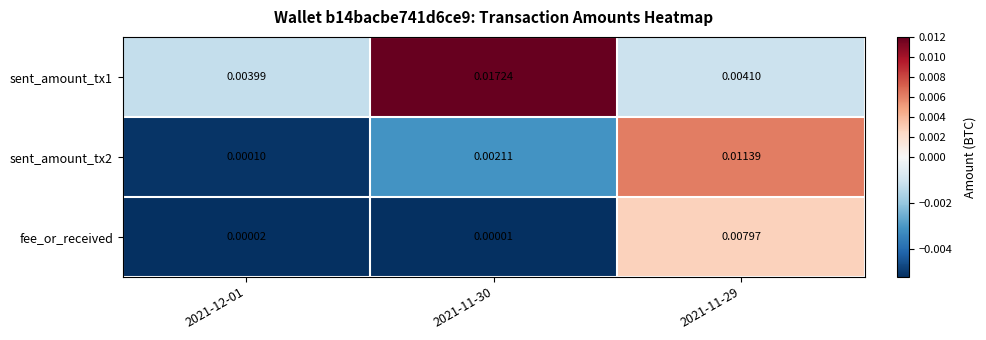

At how many categories does at least one series exceed 0?

3